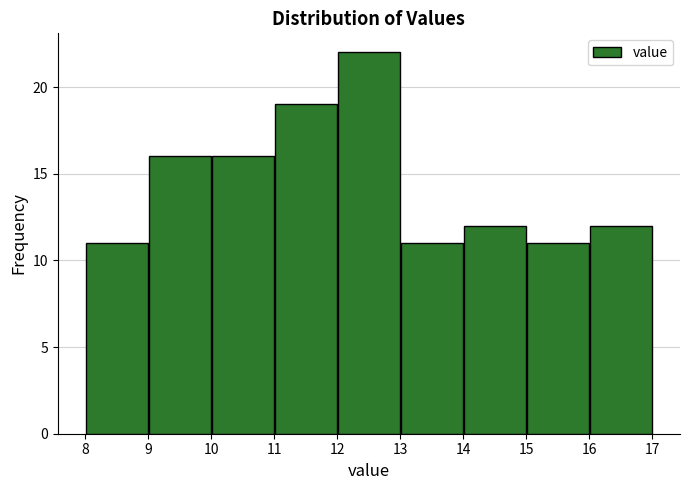

Reading left to right, transcribe this chart: for each bar, give the range it covers on the x-axis and its height. The values are not printed on the chart, so give them approximately, as read against the axis.

8 to 9: 11
9 to 10: 16
10 to 11: 16
11 to 12: 19
12 to 13: 22
13 to 14: 11
14 to 15: 12
15 to 16: 11
16 to 17: 12